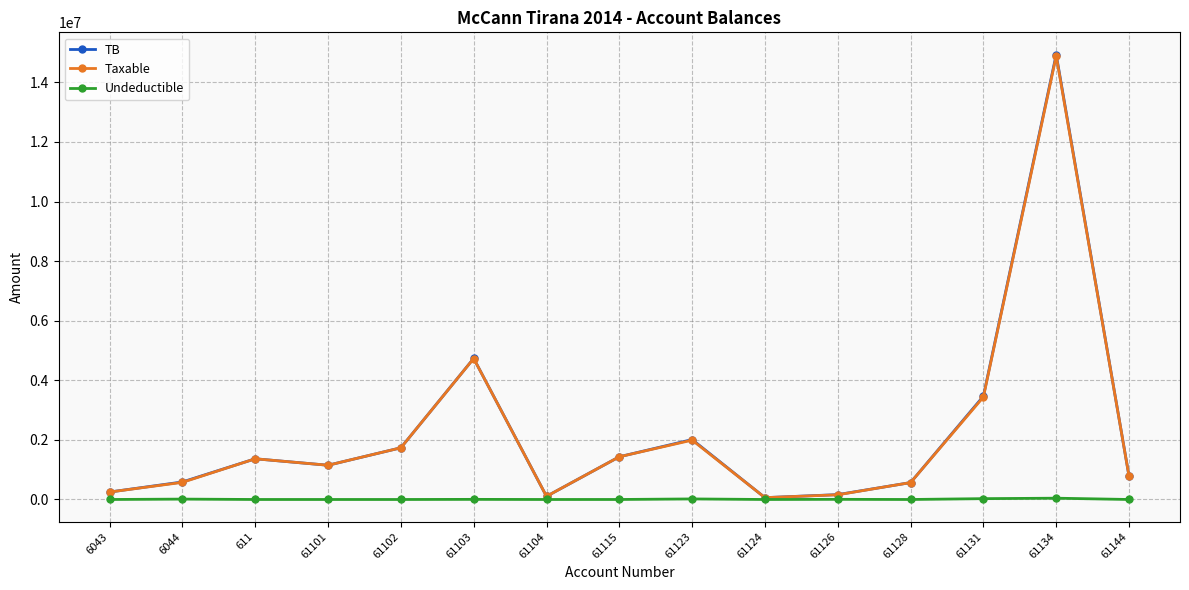

Is the value of Taxable at 61144 greater than the value of TB at 61104?

Yes